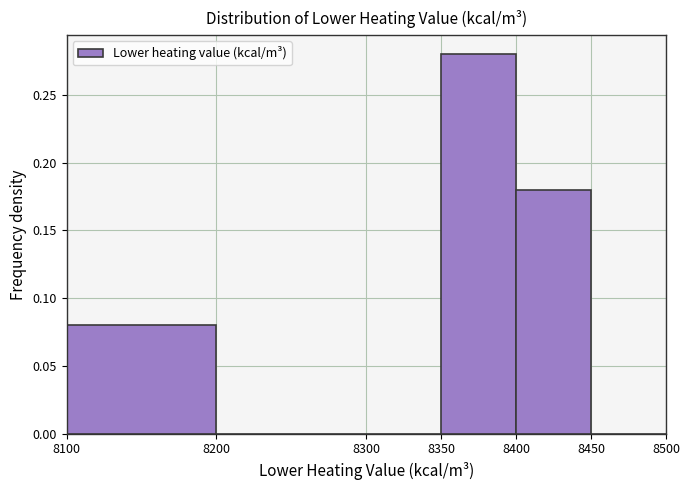

Reading left to right, transcribe this chart: for each bar, give the range it covers on the x-axis and its height. The values are not printed on the chart, so give them approximately, as read against the axis.

8100 to 8200: 0.08
8200 to 8300: 0
8300 to 8350: 0
8350 to 8400: 0.28
8400 to 8450: 0.18
8450 to 8500: 0